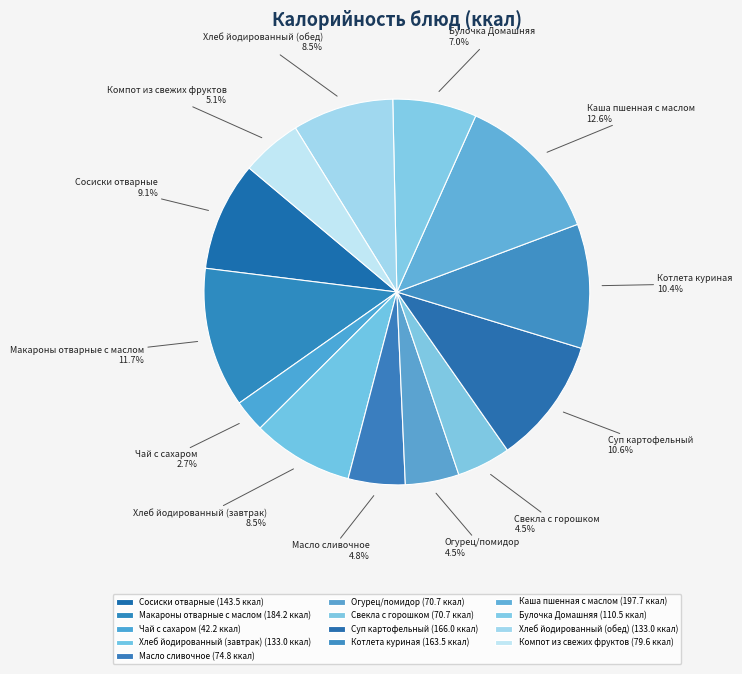

What is the ratio of the value at Котлета куриная to the value at Каша пшенная с маслом?

0.8